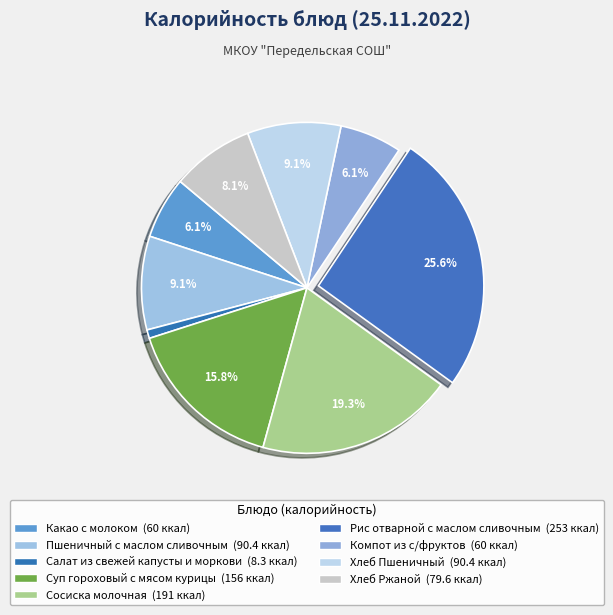

How many segments does this pie chart have?

9